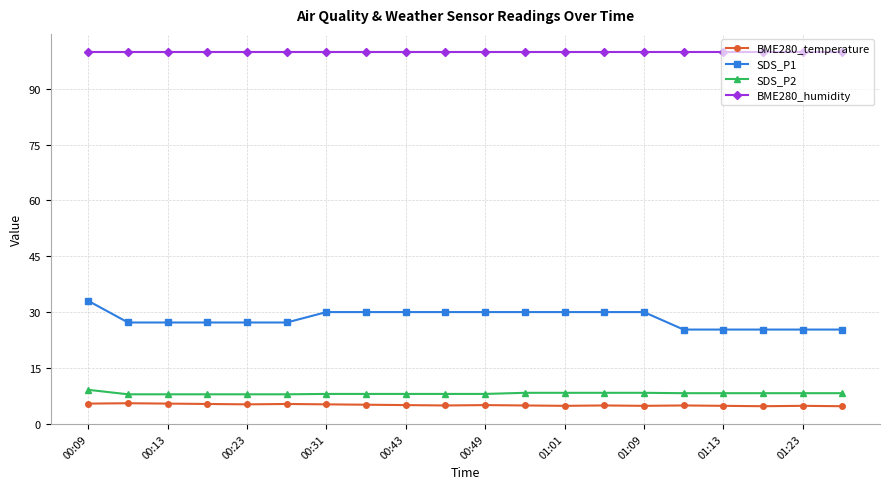

Which series has the widest spread of values?

SDS_P1